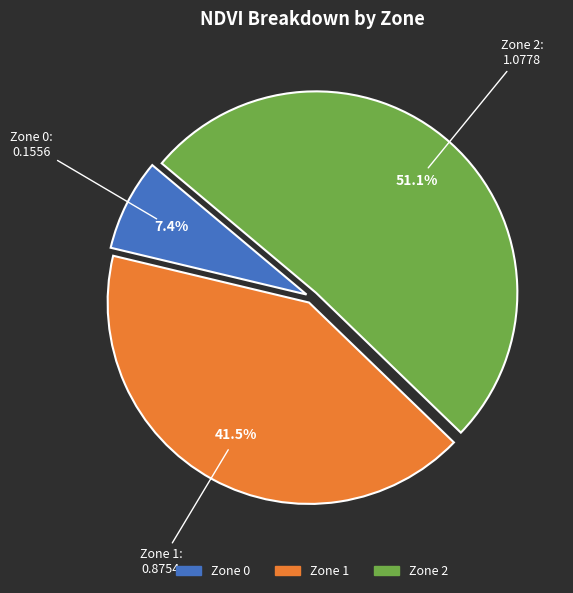

Which slice is the largest?

Zone 2